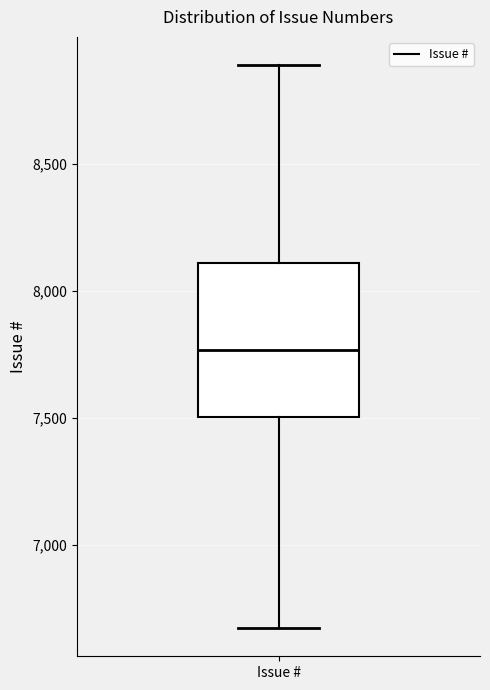

Where does the lower whisker of the box for Issue # end on the y-axis? The values are not printed on the chart, so give them approximately, as read against the axis.

6650